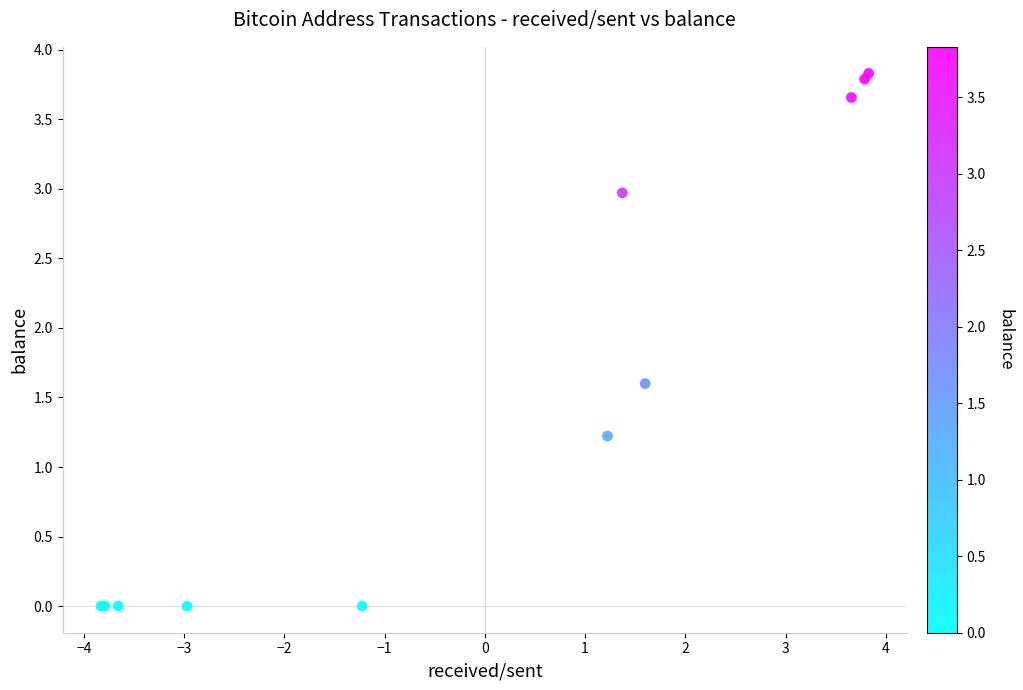

What Y value in the scatter plot is closest to 1?

1.2